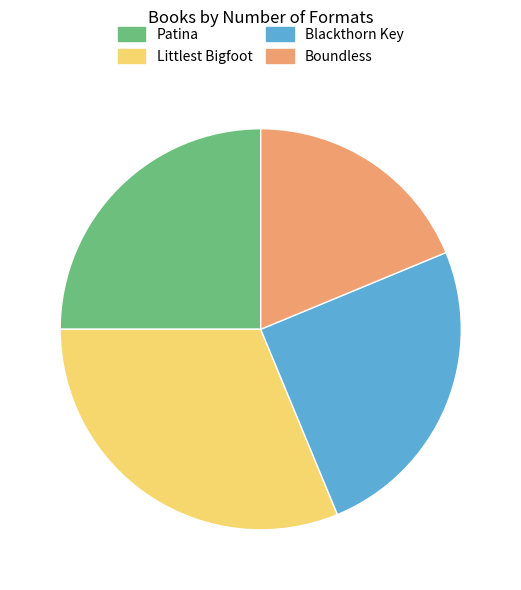

Do Boundless and Blackthorn Key together represent more than half of the pie?

No